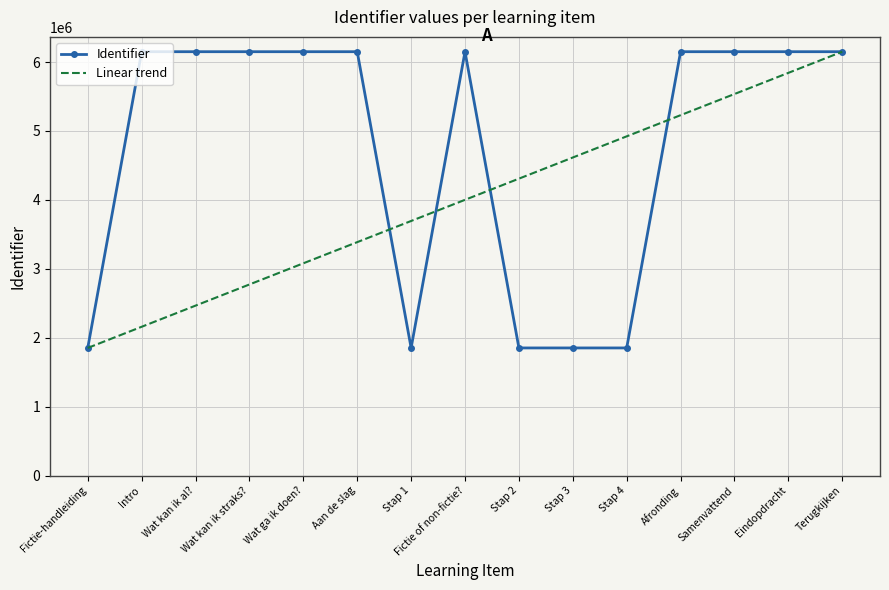

Rank the series by their average value, from highest to lowest.

Identifier, Linear trend